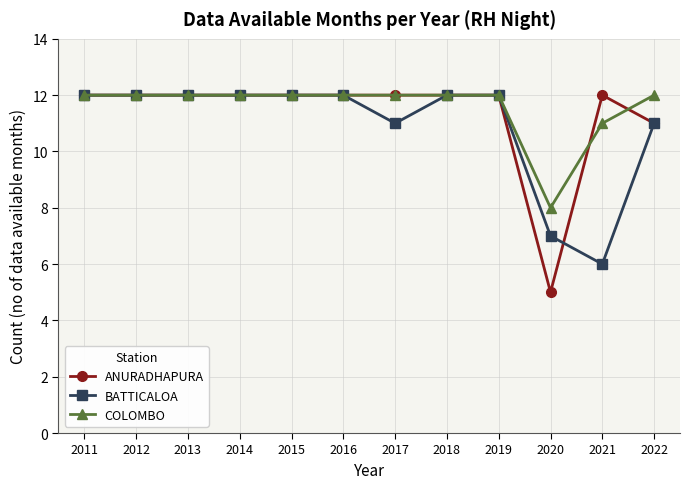

Between 2020 and 2021, which series saw the biggest shift?

ANURADHAPURA